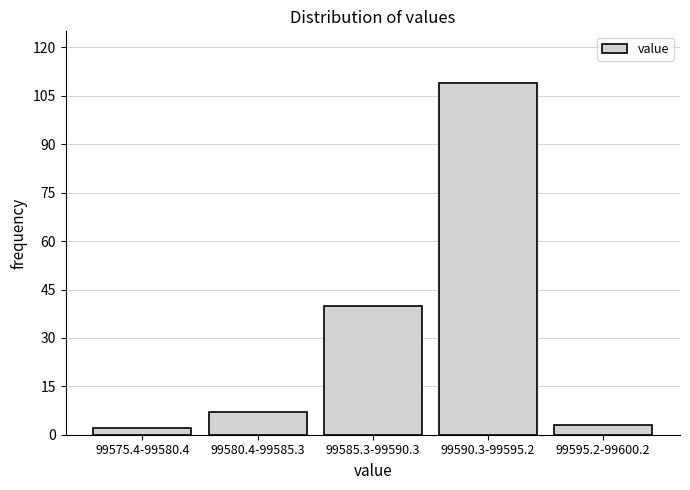

Reading left to right, extract all data points from this chart.

2	7	40	109	3